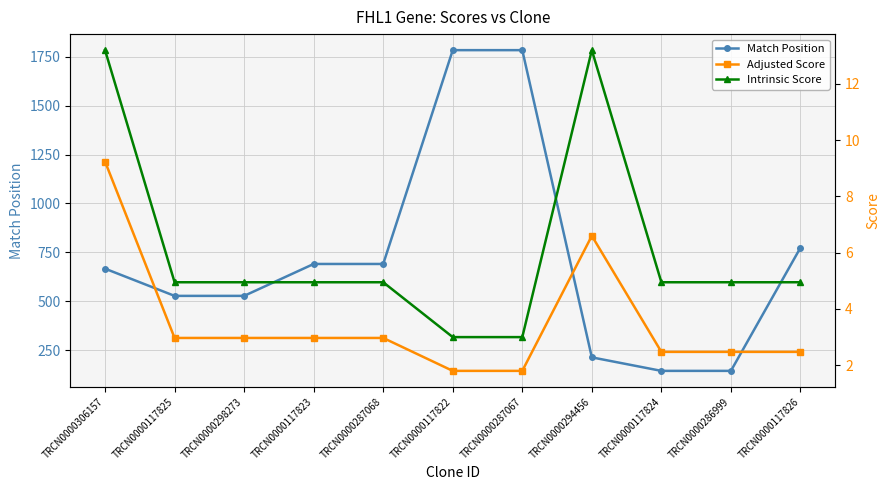

Which series has the largest total across all categories?

Match Position